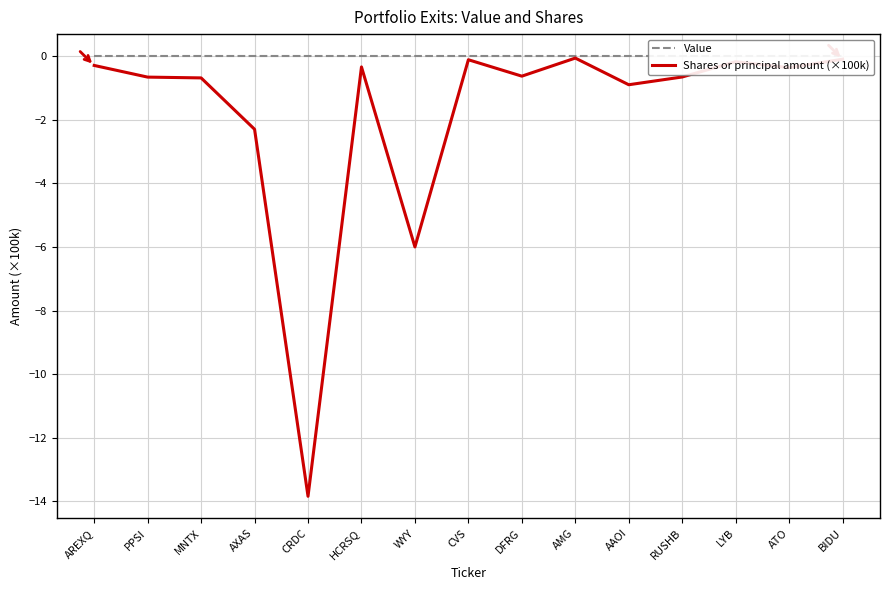

At PPSI, list the series in order from largest to smallest.

Value, Shares or principal amount (×100k)